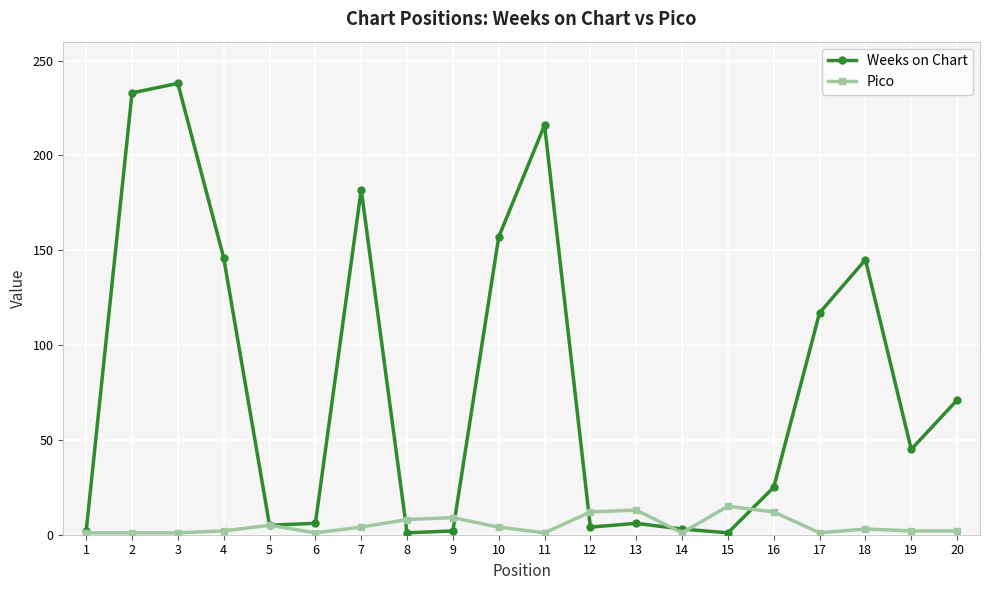

Which series has the largest range (max minus min)?

Weeks on Chart